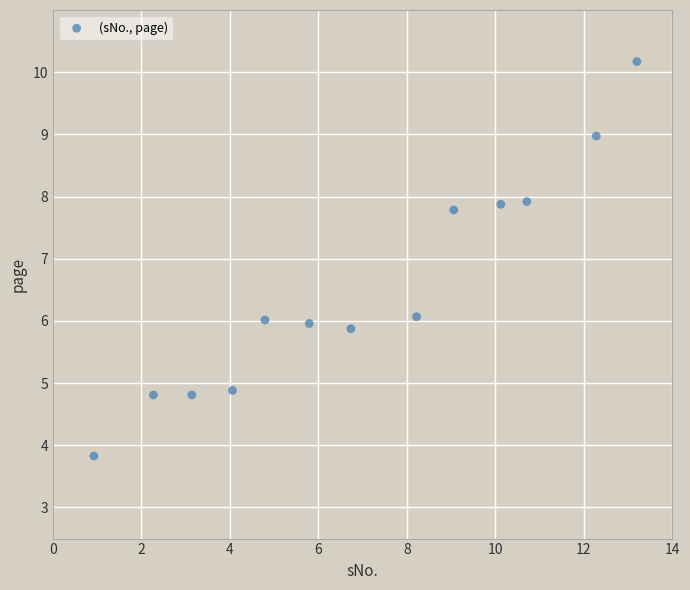

What is the range of X values (max minus min)?

12.3